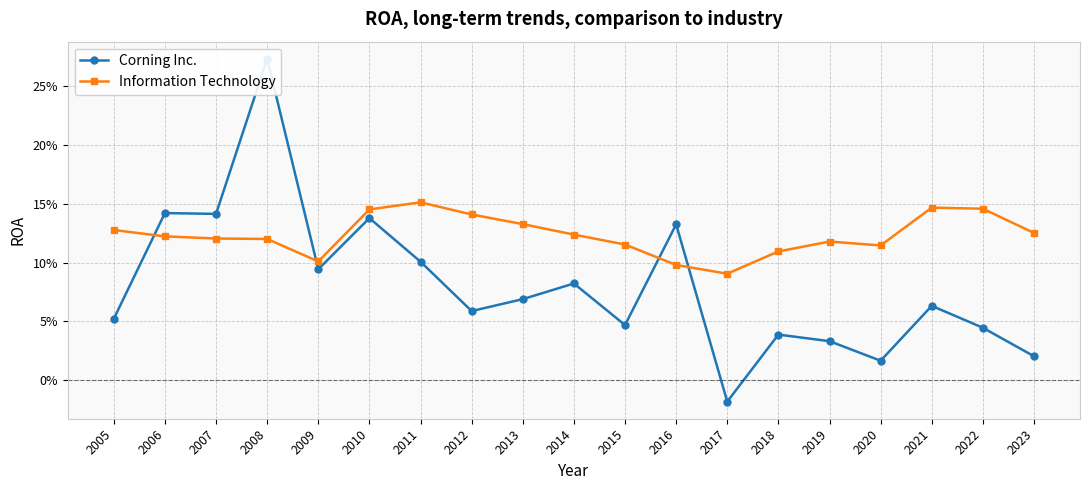

The Information Technology series shows 0.1 at 2021. True or false?

True